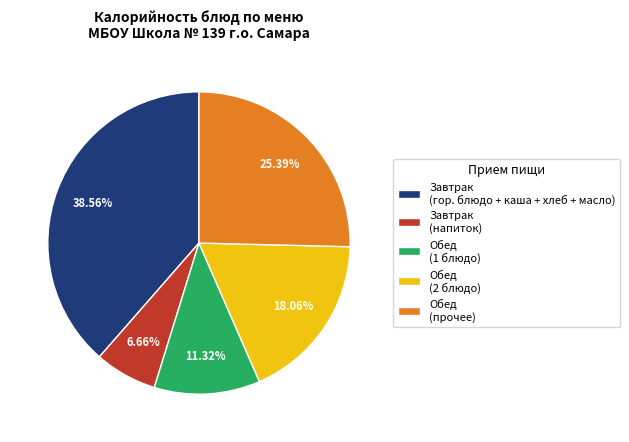

Which slice is the largest?

Завтрак (гор. блюдо + каша + хлеб + масло)